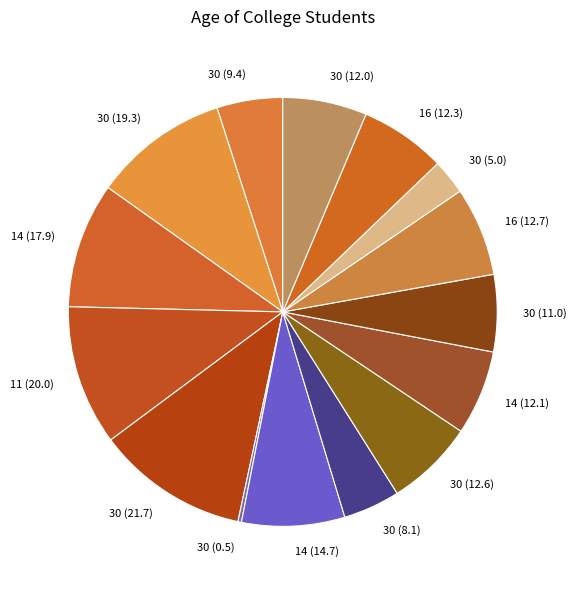

Which category has the biggest portion of the pie?

30 (21.7)